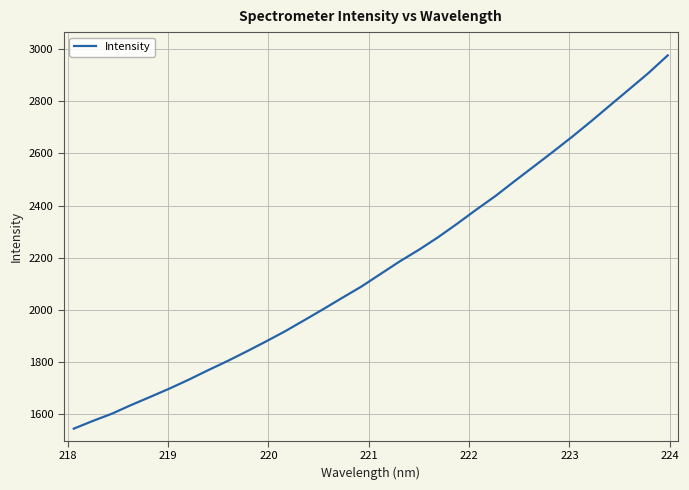

What is the minimum value shown in the chart?

1545.8